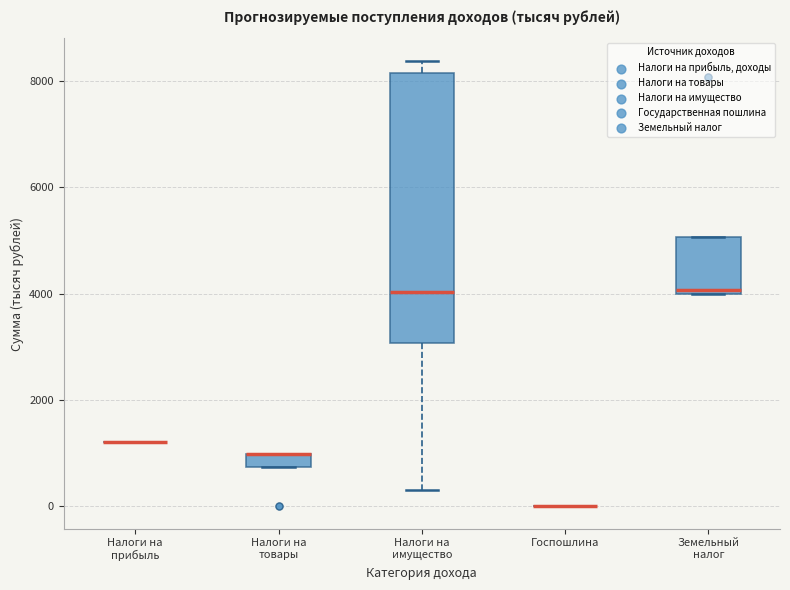

Which box is the tallest, from its lower edge to its upper edge?

Налоги на имущество